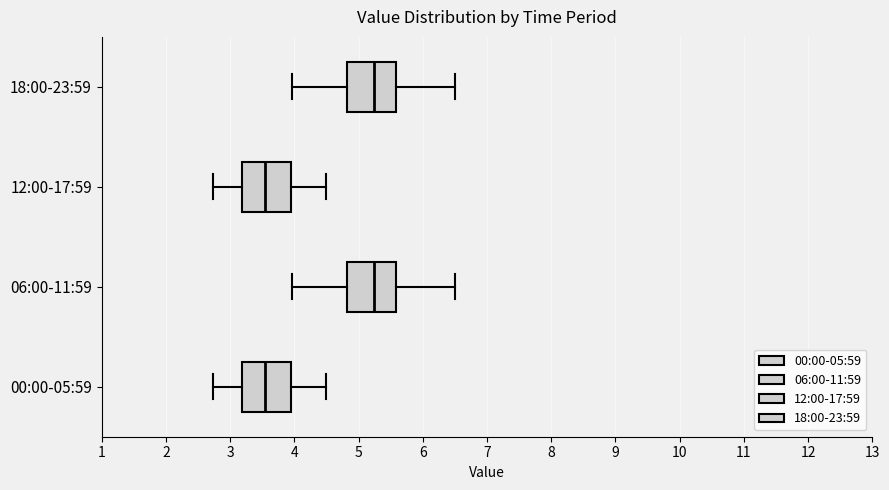

Reading bottom to top, read every box against the x-axis: the position of its median line, the range the box covers, and the ends of its whiskers. The values are not printed on the chart, so give them approximately, as read against the axis.

00:00-05:59: median 3.6, box 3.2 to 3.9, whiskers 2.7 to 4.5
06:00-11:59: median 5.2, box 4.8 to 5.6, whiskers 4.0 to 6.5
12:00-17:59: median 3.6, box 3.2 to 3.9, whiskers 2.7 to 4.5
18:00-23:59: median 5.2, box 4.8 to 5.6, whiskers 4.0 to 6.5